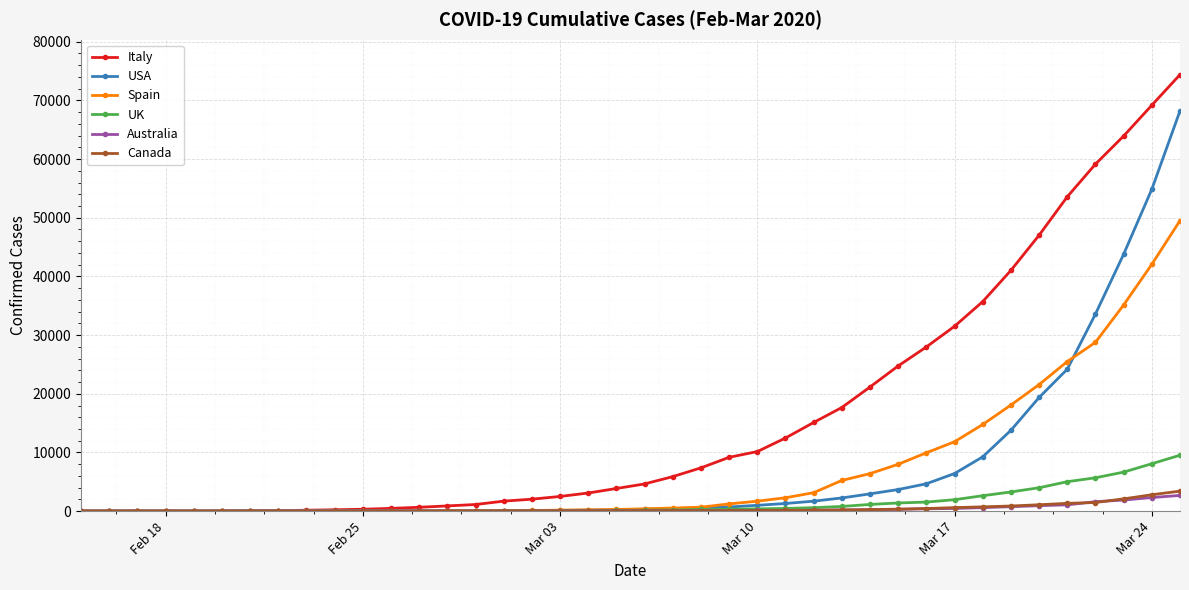

Does the chart display data point markers on the line(s)?

Yes